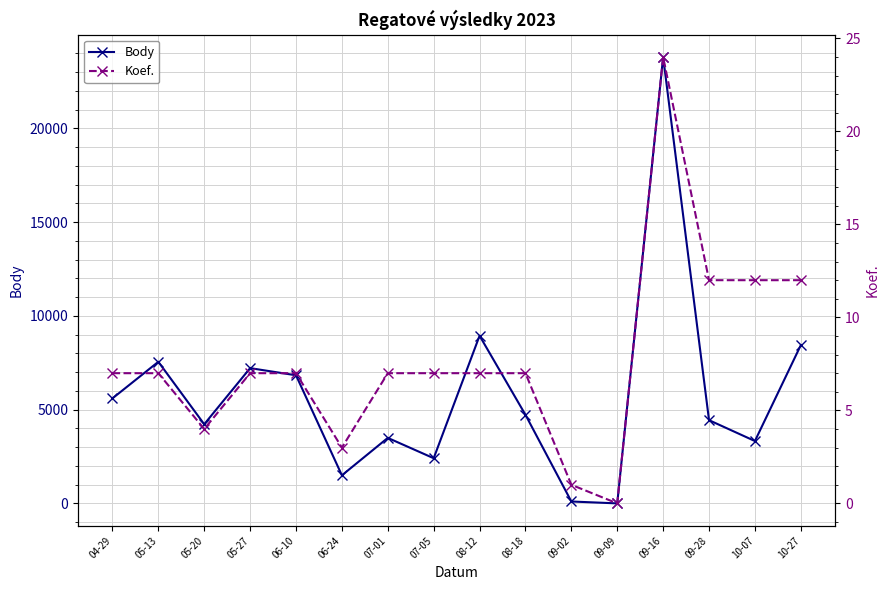

True or false: Koef. has more than 0 points higher than both neighbors.

True